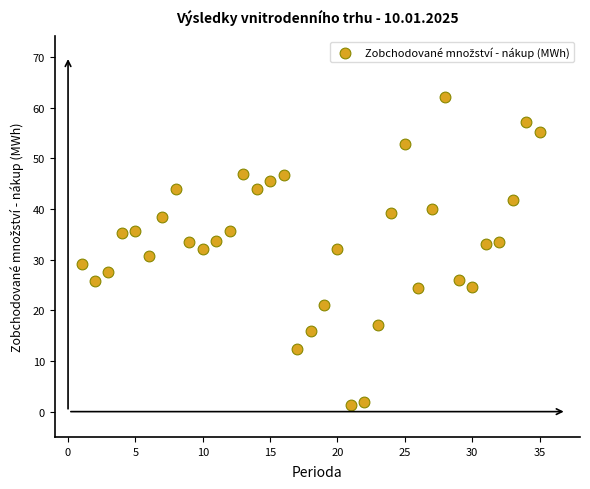

What is the range of X values (max minus min)?

34.0